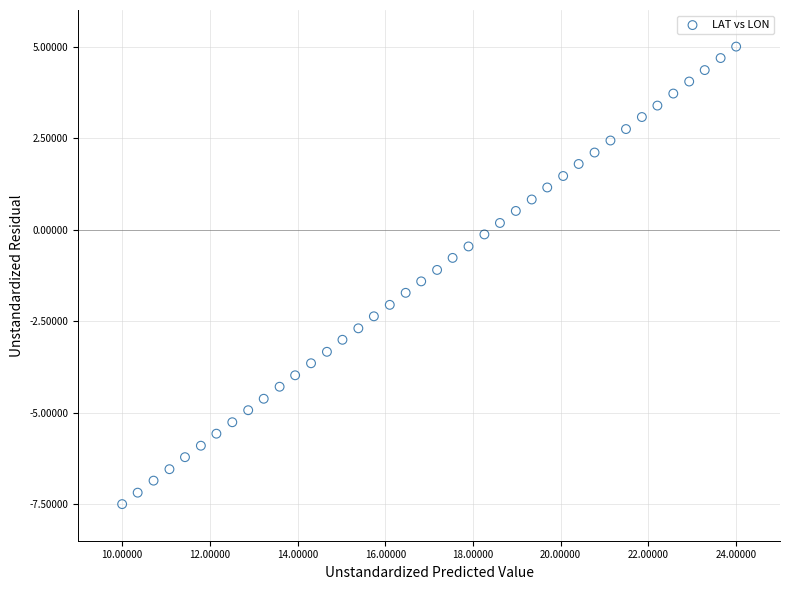

What is the range of X values (max minus min)?

14.0